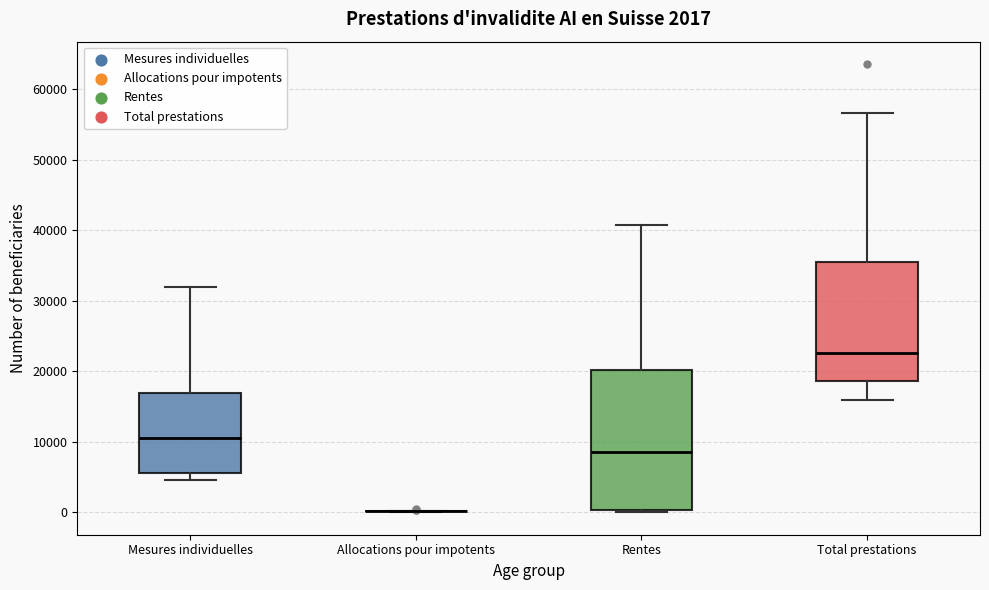

Which box is the tallest, from its lower edge to its upper edge?

Rentes